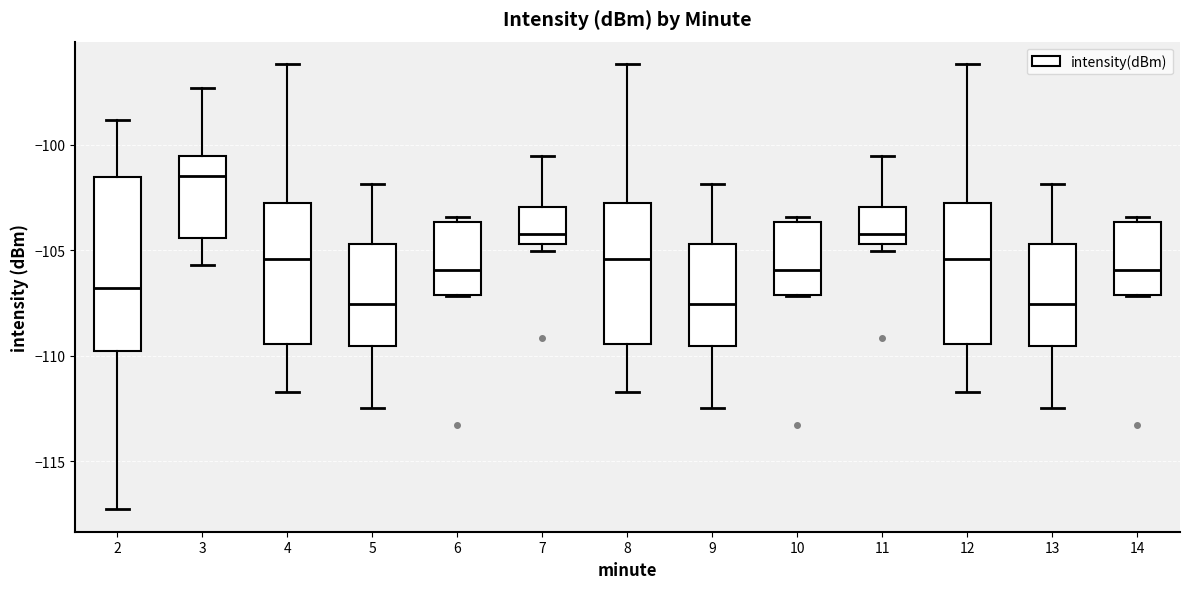

Which box's median line is the highest?

3